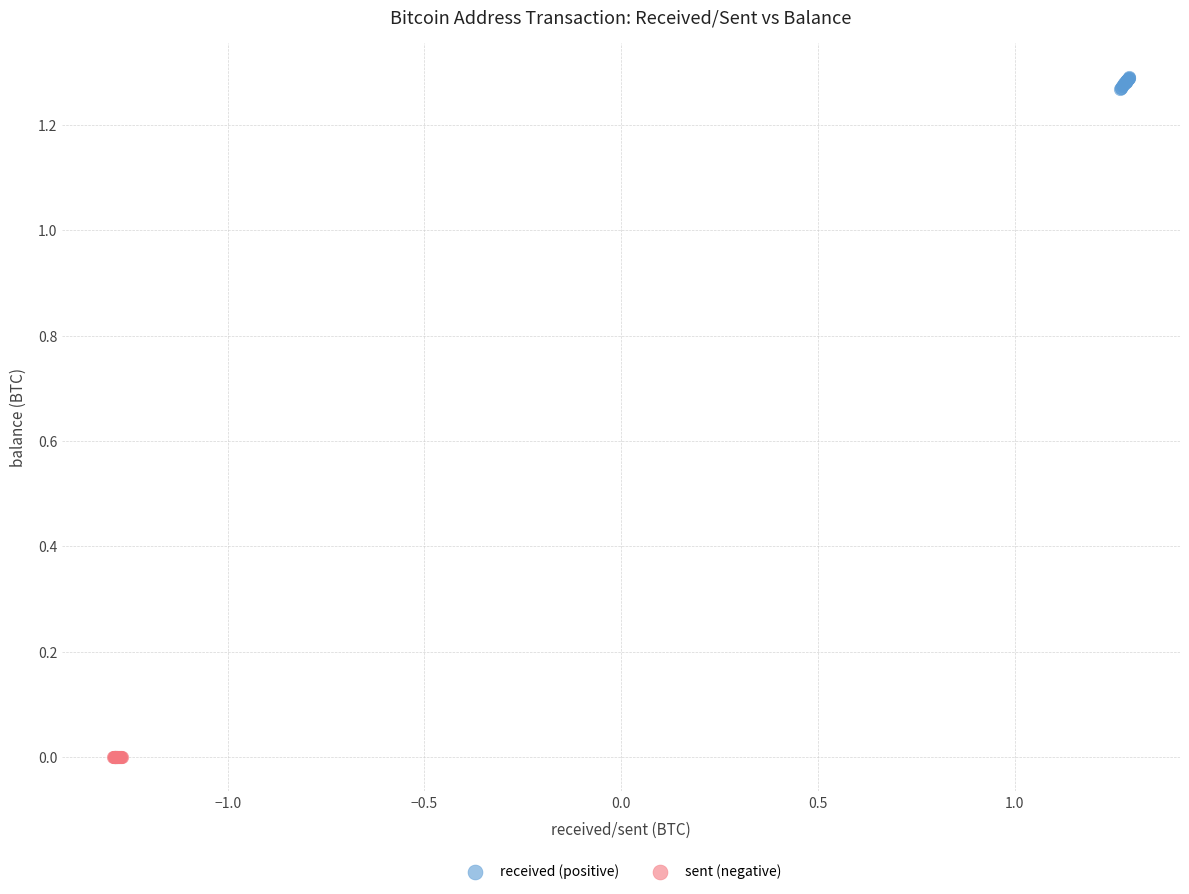

Which series reaches the maximum Y coordinate?

received (positive)